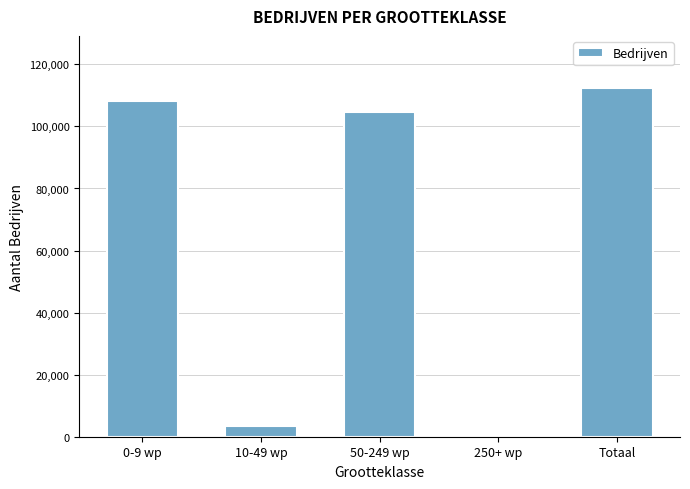

Reading right to left, what are all the values shown in this chart?

Totaal=112330	250+ wp=150	50-249 wp=104795	10-49 wp=3380	0-9 wp=108325